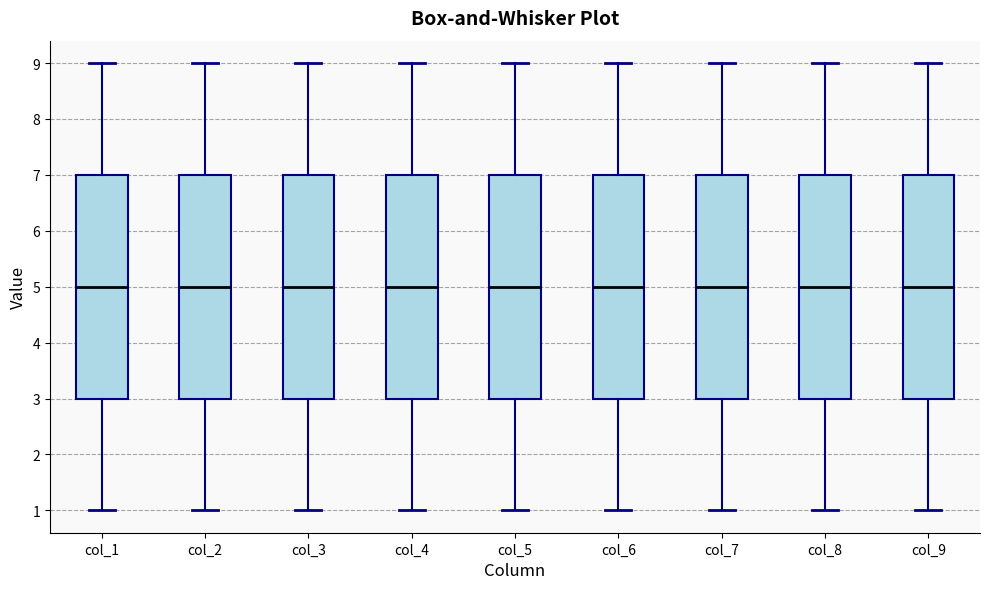

Reading left to right, read every box against the y-axis: the position of its median line, the range the box covers, and the ends of its whiskers. The values are not printed on the chart, so give them approximately, as read against the axis.

col_1: median 5, box 3 to 7, whiskers 1 to 9
col_2: median 5, box 3 to 7, whiskers 1 to 9
col_3: median 5, box 3 to 7, whiskers 1 to 9
col_4: median 5, box 3 to 7, whiskers 1 to 9
col_5: median 5, box 3 to 7, whiskers 1 to 9
col_6: median 5, box 3 to 7, whiskers 1 to 9
col_7: median 5, box 3 to 7, whiskers 1 to 9
col_8: median 5, box 3 to 7, whiskers 1 to 9
col_9: median 5, box 3 to 7, whiskers 1 to 9